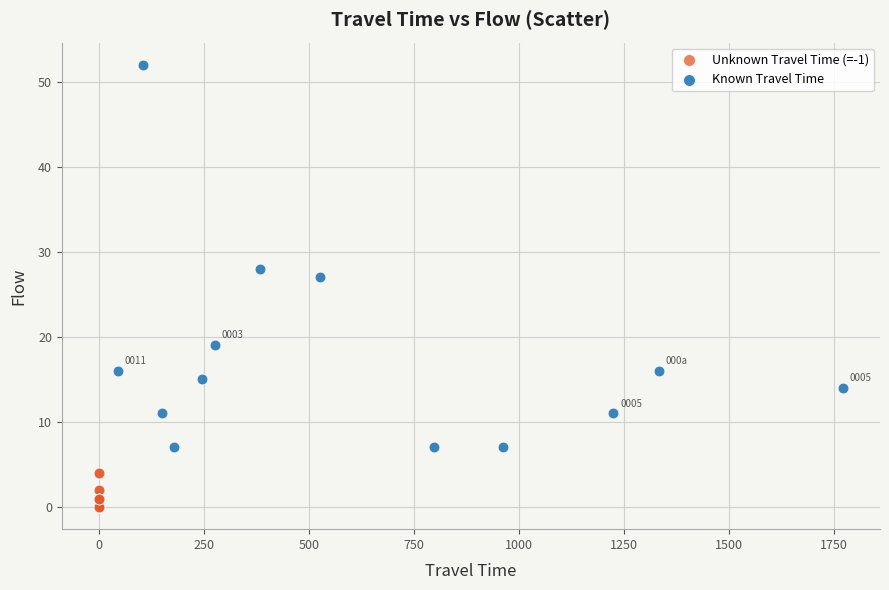

Which series reaches the minimum Y coordinate?

Unknown Travel Time (=-1)